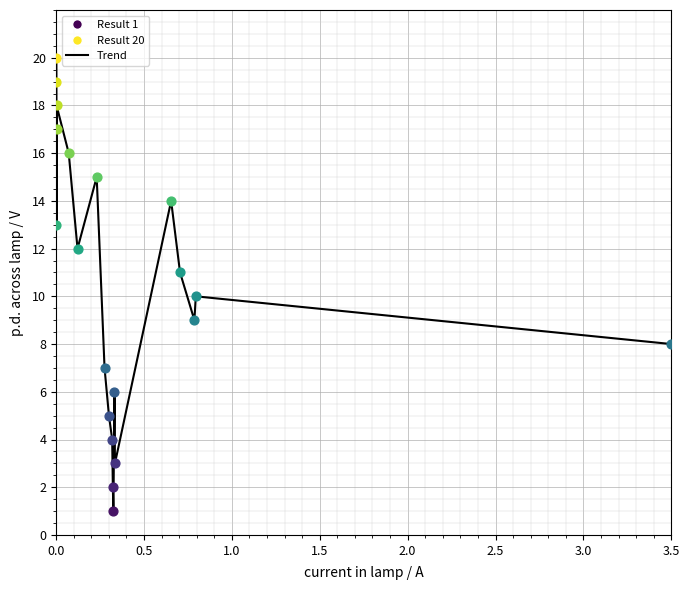

What is the difference between the maximum and minimum values?

19